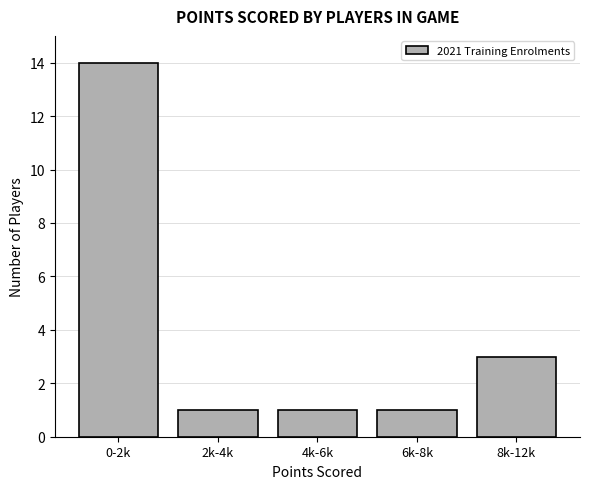

Reading left to right, what are all the values shown in this chart?

0-2k=14	2k-4k=1	4k-6k=1	6k-8k=1	8k-12k=3